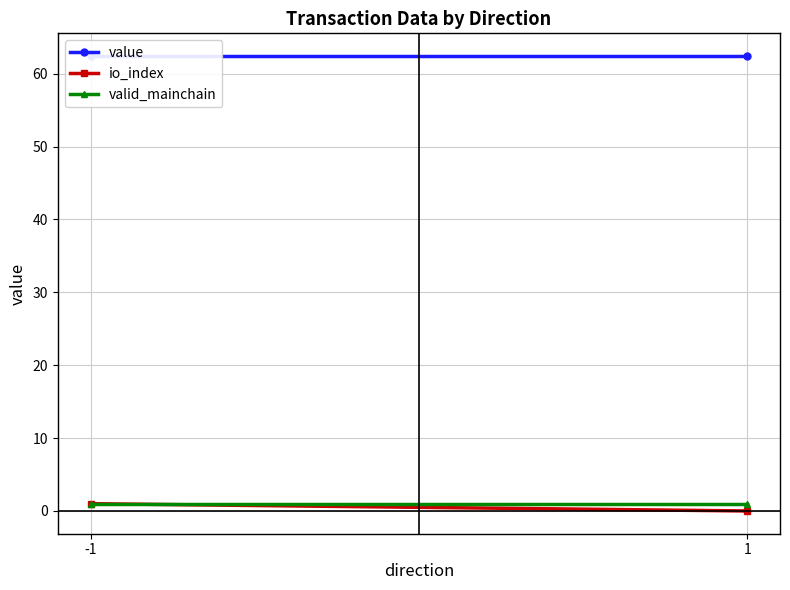

Reading left to right, what are all the values shown in this chart?

value: 62.4	62.4
io_index: 1.0	0.0
valid_mainchain: 1.0	1.0